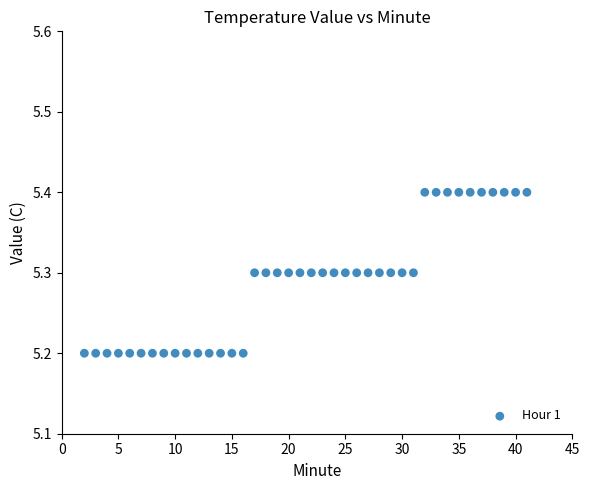

What is the range of X values (max minus min)?

39.0